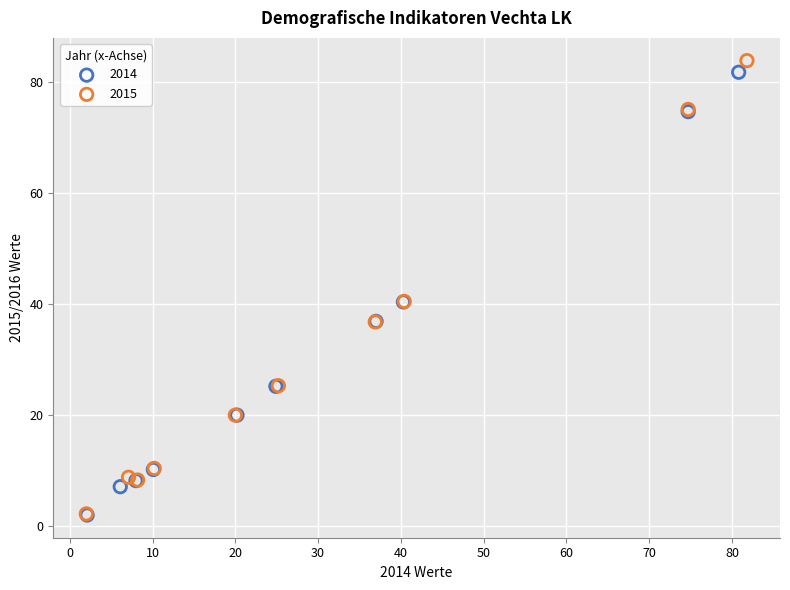

Which series has the largest Y range (max minus min)?

2015